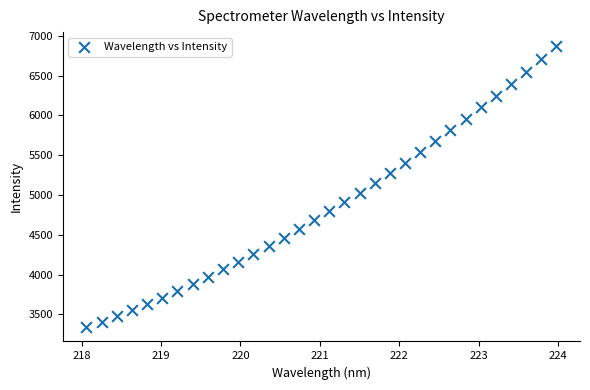

What is the range of X values (max minus min)?

5.9